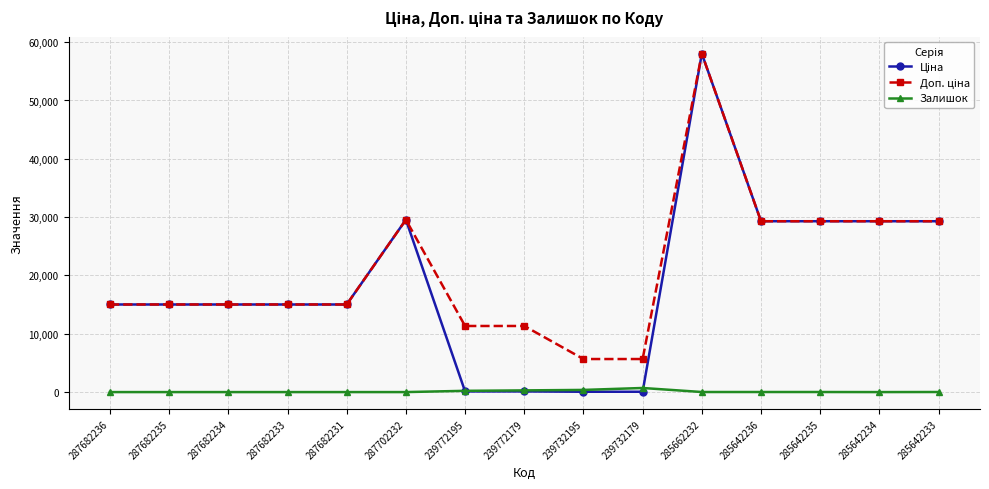

What is the difference between the highest and lowest values at 287682231?

15019.2